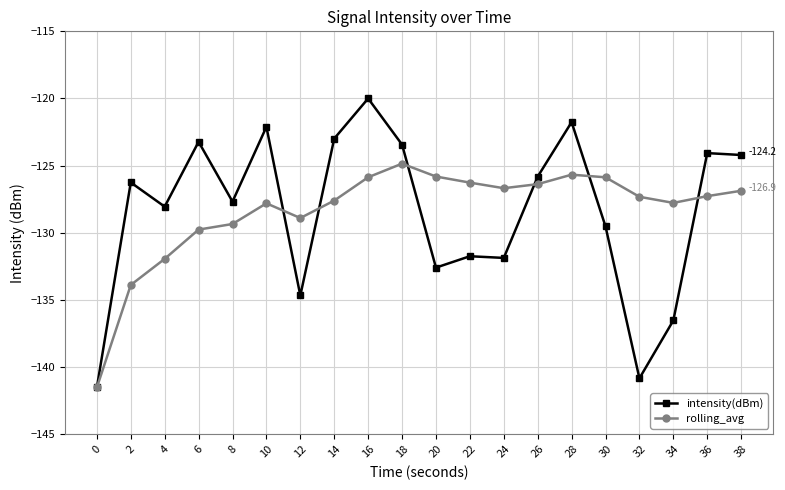

At which category is the sum across all series the highest?

16